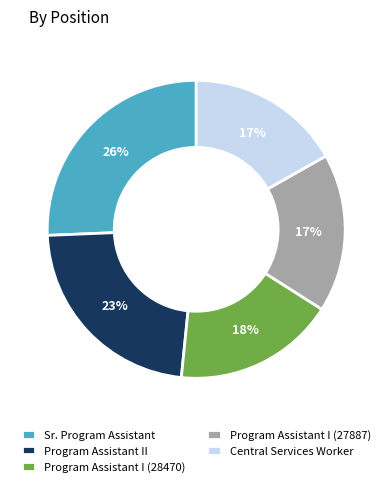

Does Program Assistant II represent more than half of the total?

No